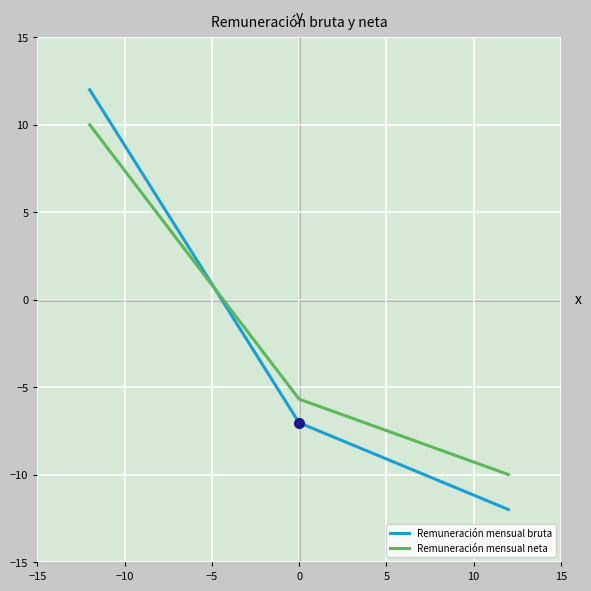

Rank the series by their maximum value, from lowest to highest.

Remuneración mensual neta, Remuneración mensual bruta